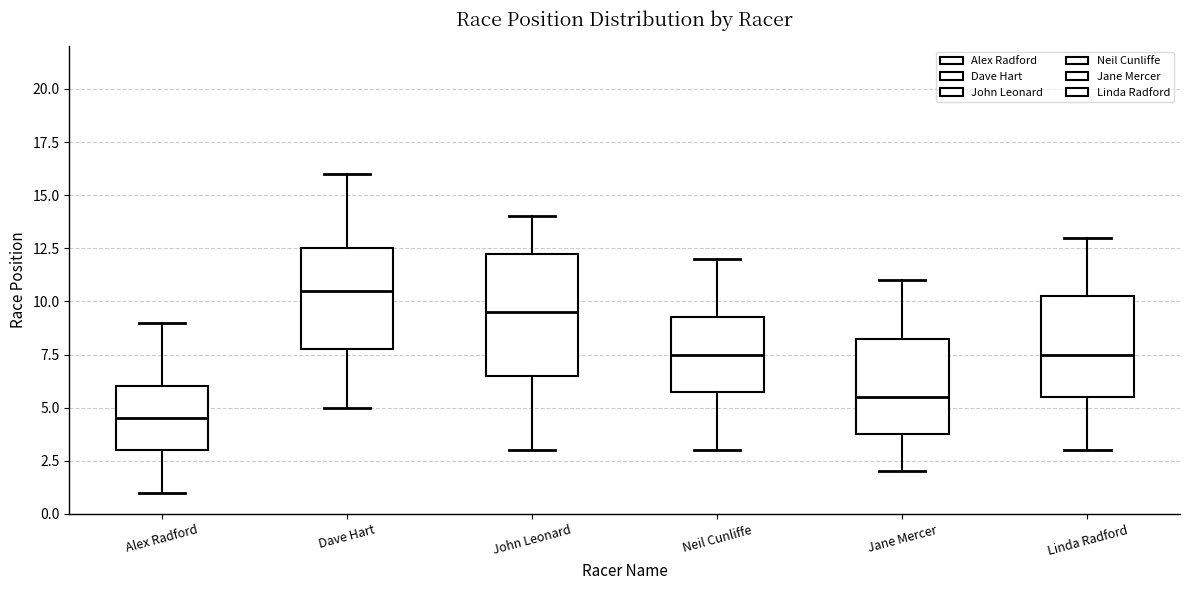

Reading left to right, transcribe this box plot: for each box, give where its median line is, the range the box spans, and where its two whiskers end, as read against the y-axis. The values are not printed on the chart, so give them approximately, as read against the axis.

Alex Radford: median 4.5, box 3.0 to 6.0, whiskers 1.0 to 9.0
Dave Hart: median 10.5, box 8.0 to 12.5, whiskers 5.0 to 16.0
John Leonard: median 9.5, box 6.5 to 12.5, whiskers 3.0 to 14.0
Neil Cunliffe: median 7.5, box 6.0 to 9.5, whiskers 3.0 to 12.0
Jane Mercer: median 5.5, box 4.0 to 8.5, whiskers 2.0 to 11.0
Linda Radford: median 7.5, box 5.5 to 10.5, whiskers 3.0 to 13.0